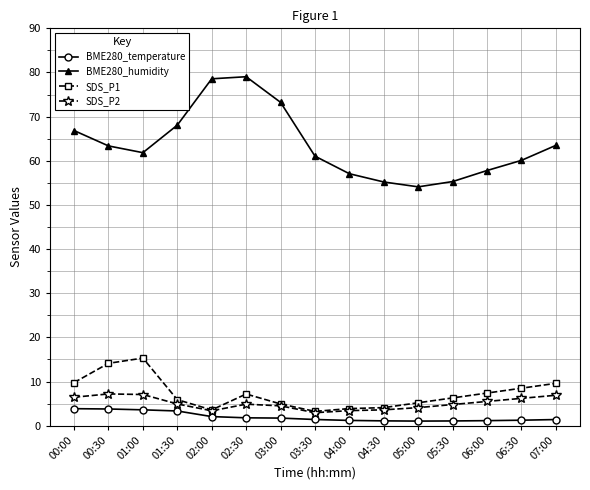

What is the label of the 11th point from the right?

02:00